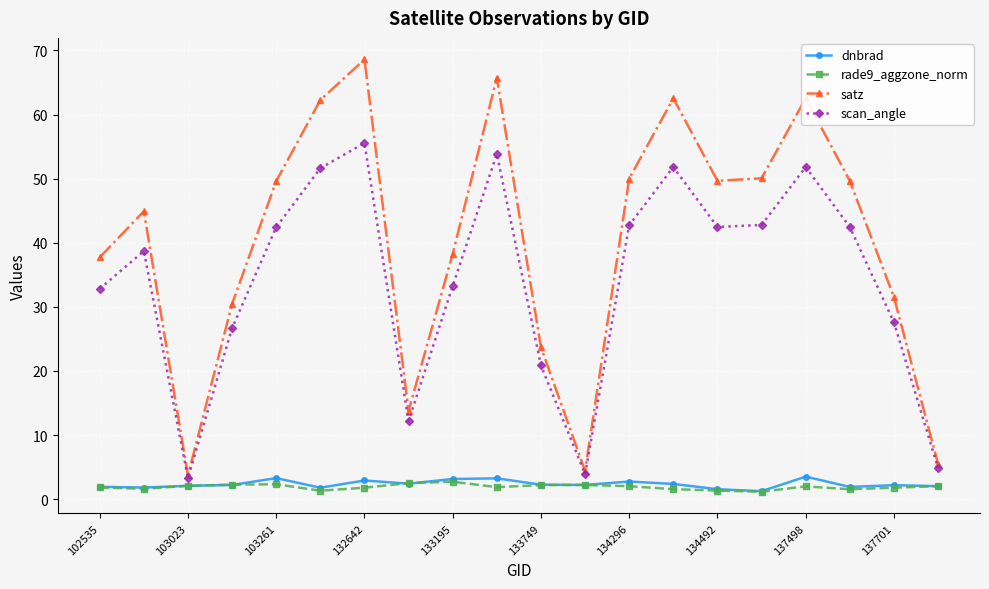

What is the greatest value displayed?

68.6